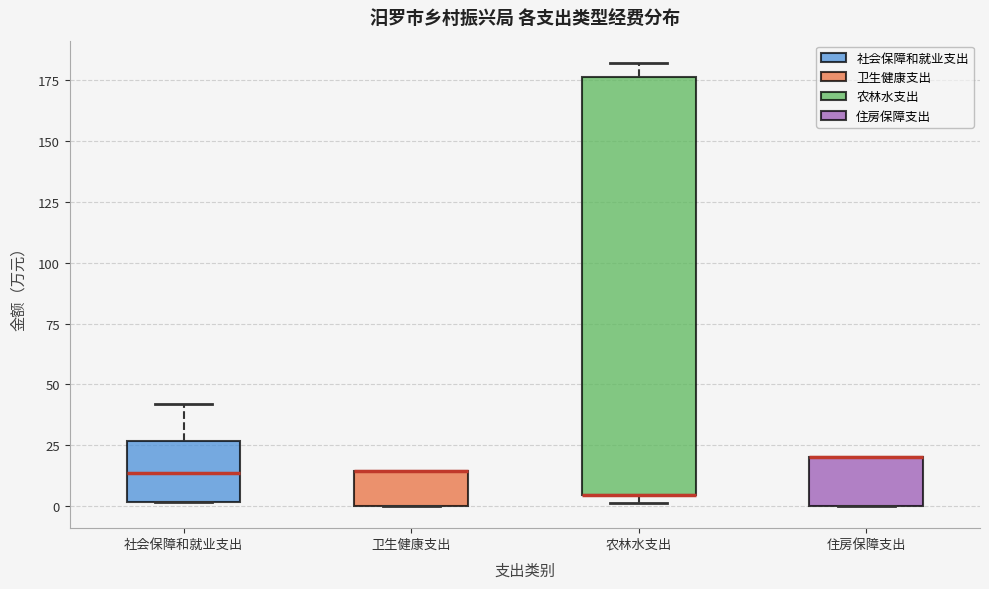

Where is the upper edge of the box for 农林水支出 on the y-axis? The values are not printed on the chart, so give them approximately, as read against the axis.

175